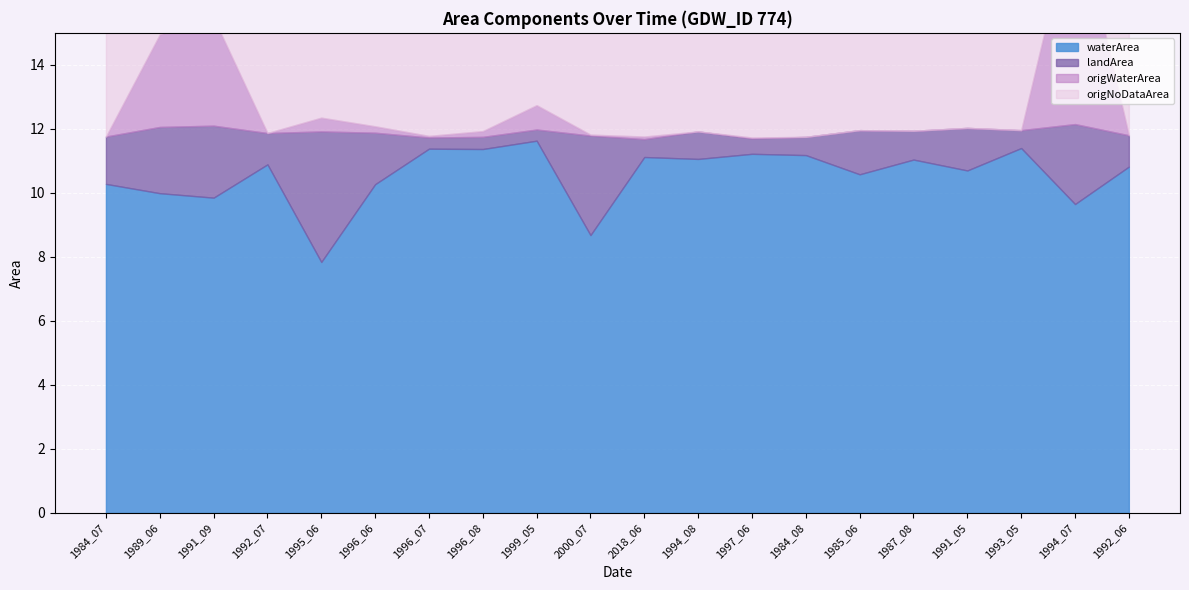

At 1999_05, list the series in order from smallest to largest.

landArea, origWaterArea, origNoDataArea, waterArea